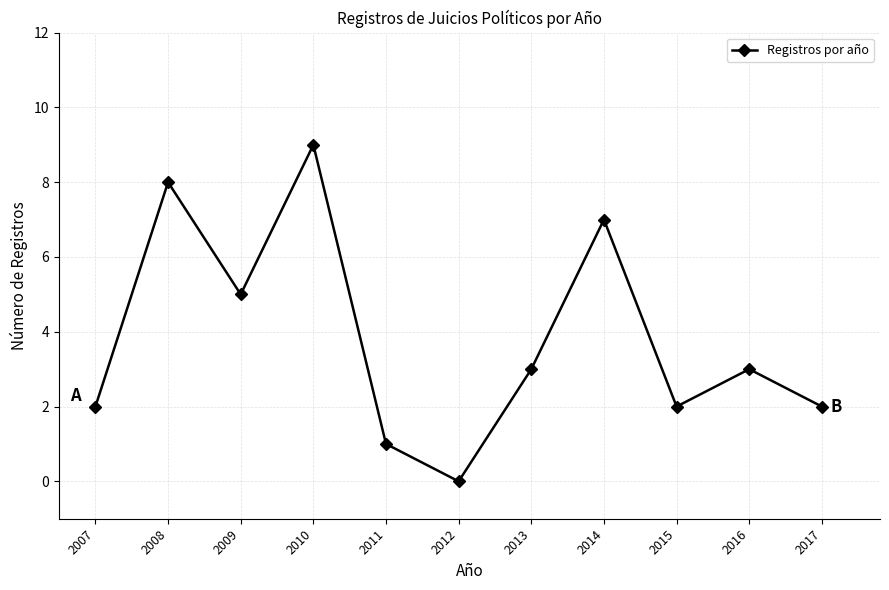

What is the change in value from 2010 to 2011?

-8